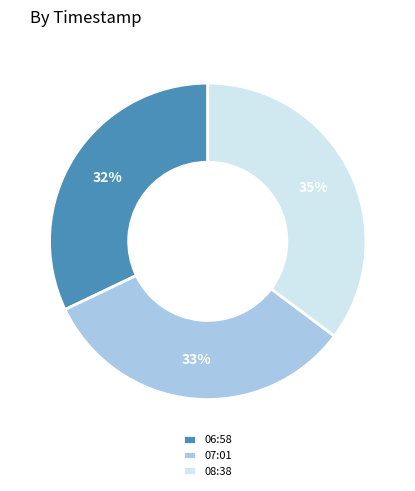

The 07:01 slice represents 39% of the pie. True or false?

False